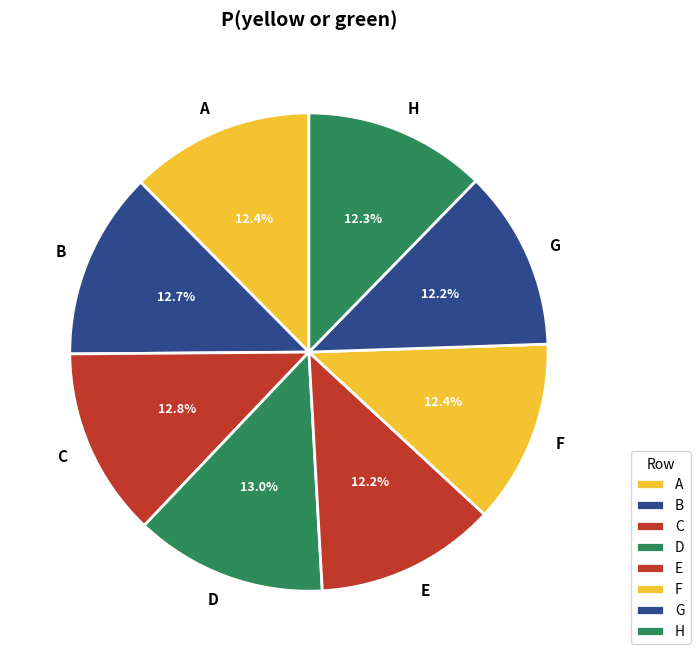

The G slice represents 12% of the pie. True or false?

True